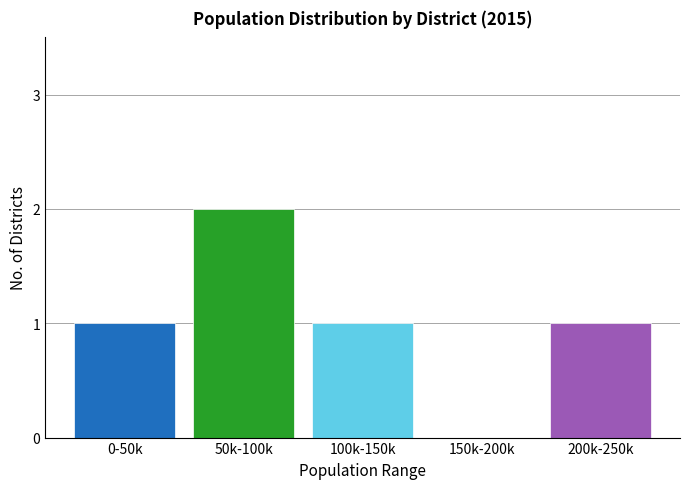

Reading left to right, transcribe all the data shown in this chart.

0-50k=1	50k-100k=2	100k-150k=1	150k-200k=0	200k-250k=1